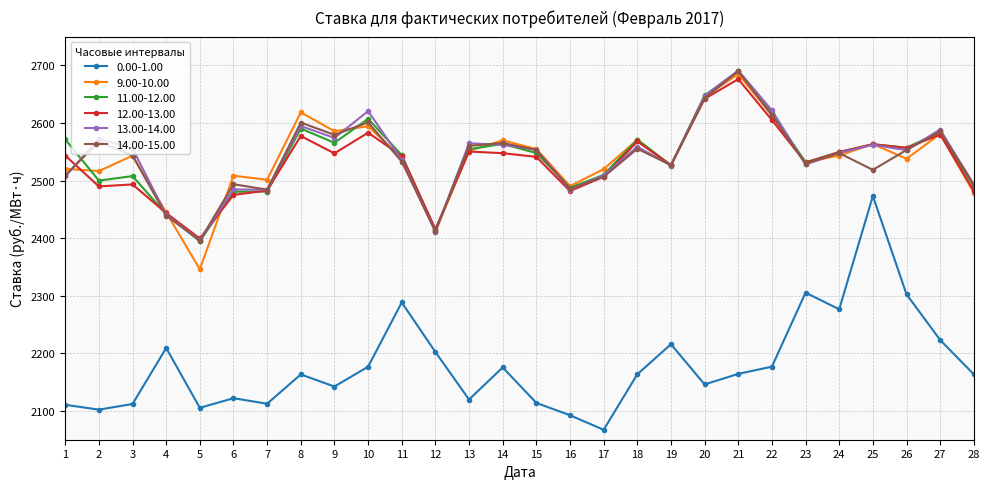

True or false: 0.00-1.00 and 9.00-10.00 cross at least once.

False